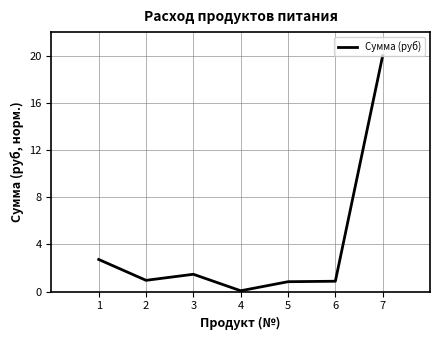

At which category does the data reach its first local peak?

3